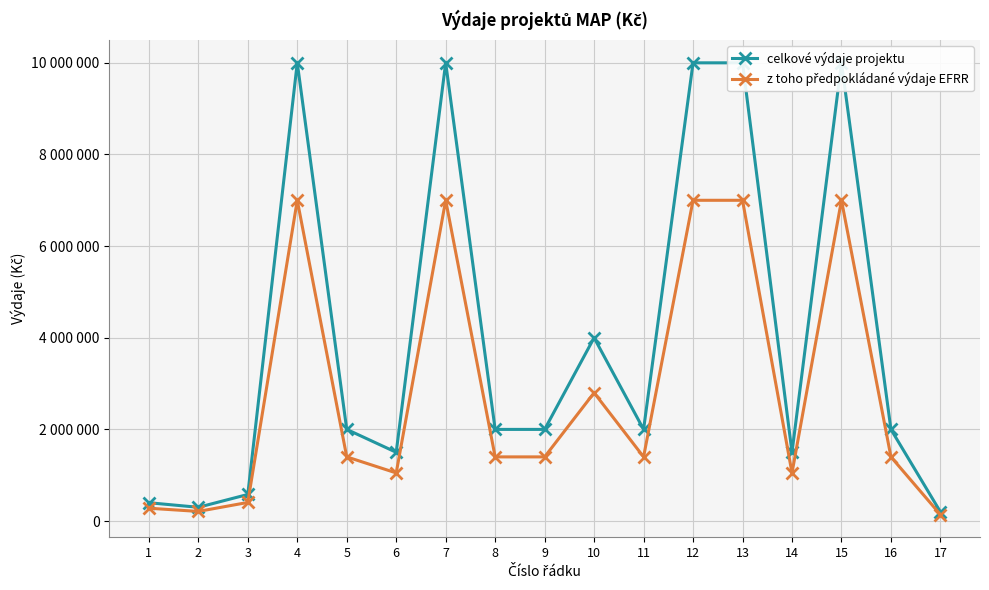

At which label is z toho předpokládané výdaje EFRR closest to 3570000?

10